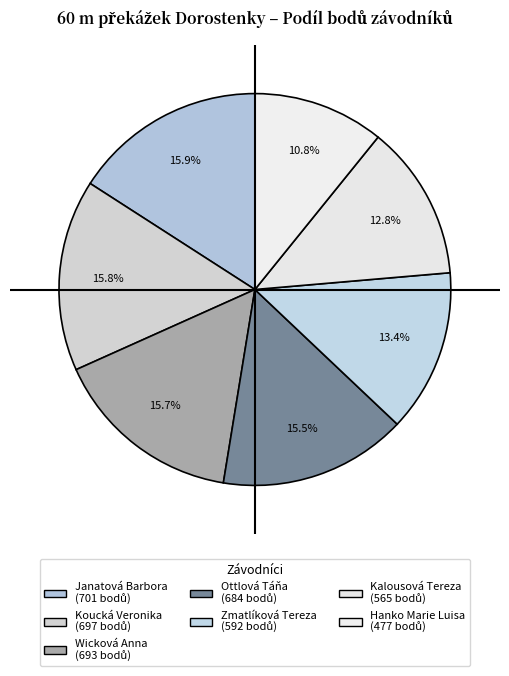

Rank the categories by value from highest to lowest.

Janatová Barbora, Koucká Veronika, Wicková Anna, Ottlová Táňa, Zmatlíková Tereza, Kalousová Tereza, Hanko Marie Luisa